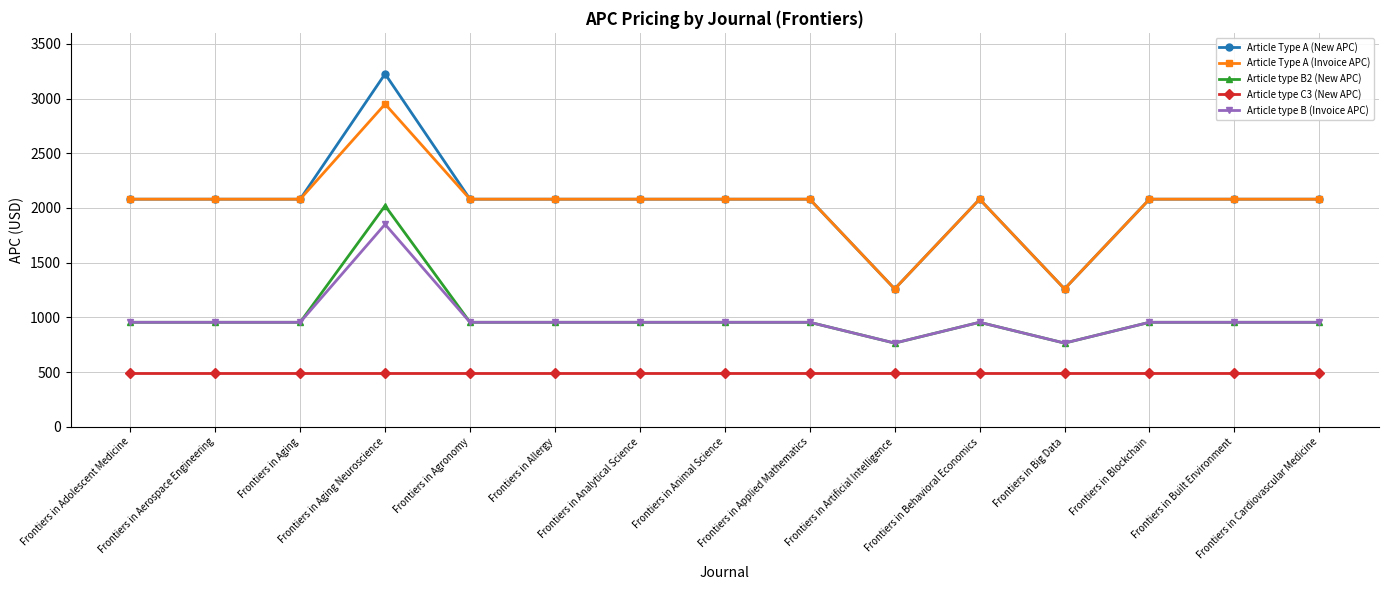

Count the number of categories in the chart.

15